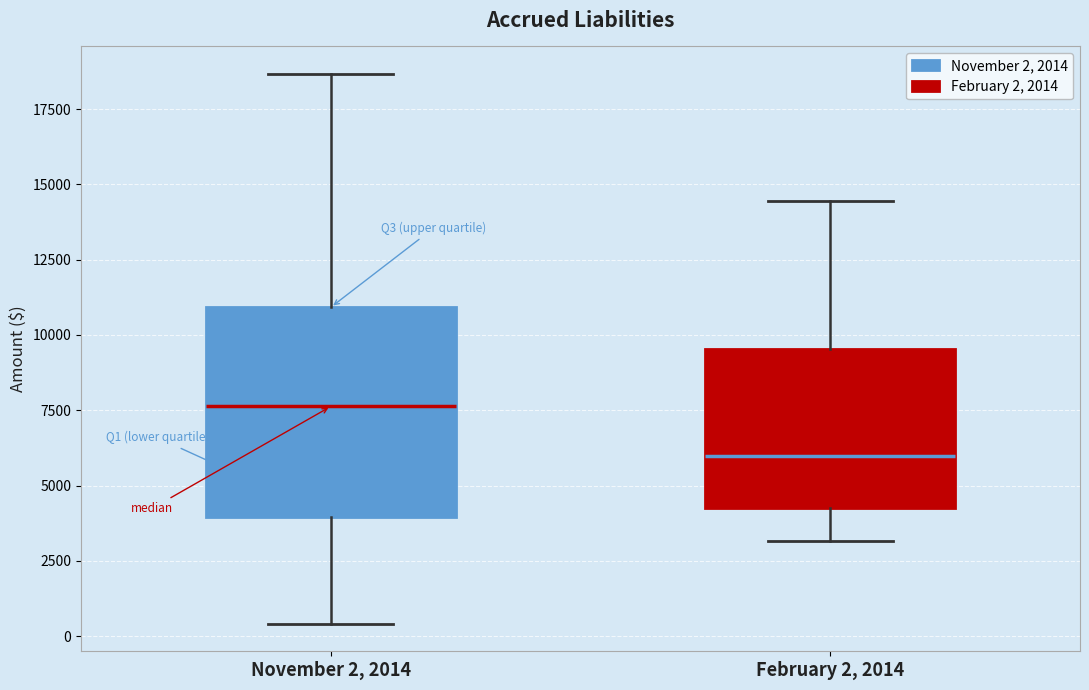

Which box has the highest median line?

November 2, 2014